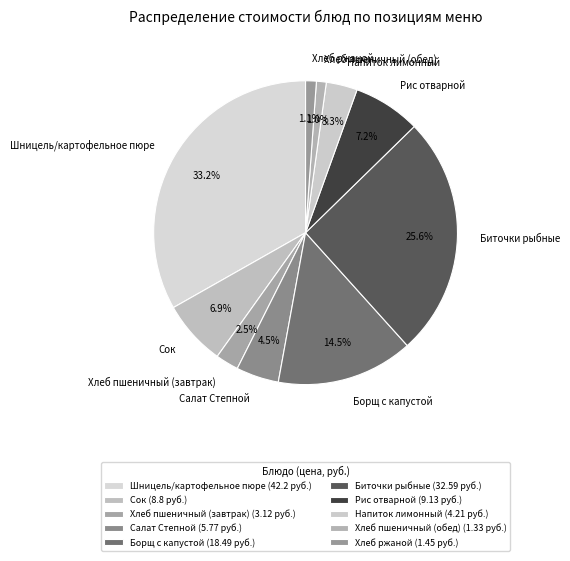

Is Сок the majority of the pie?

No